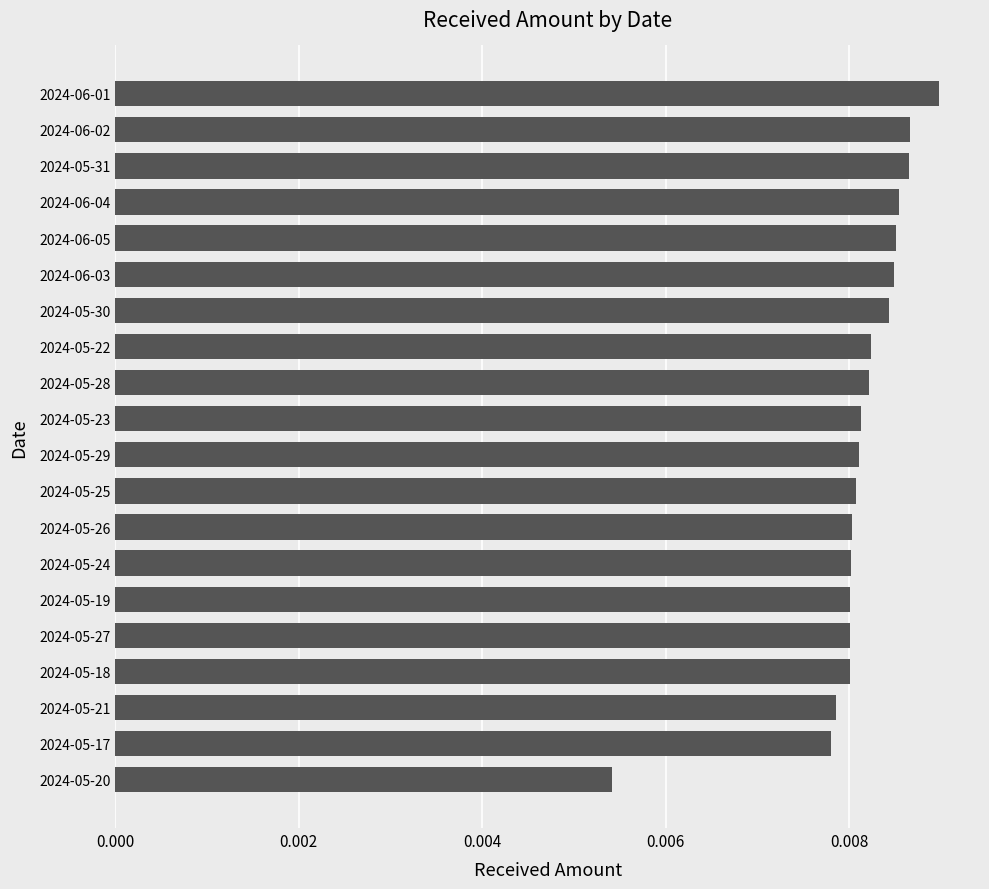

How many values are between 0 and 1?

20